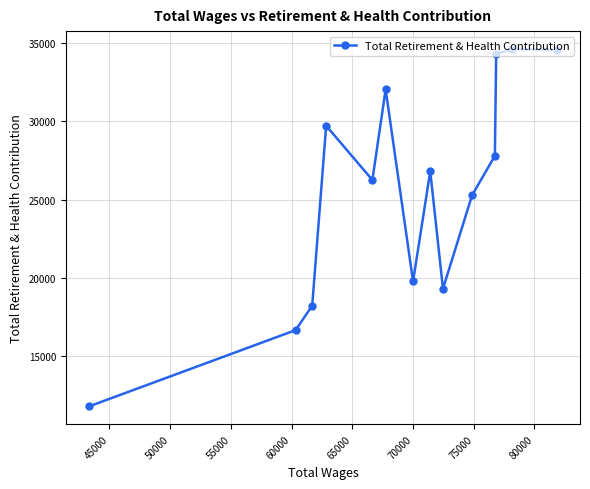

What is the average value?

25519